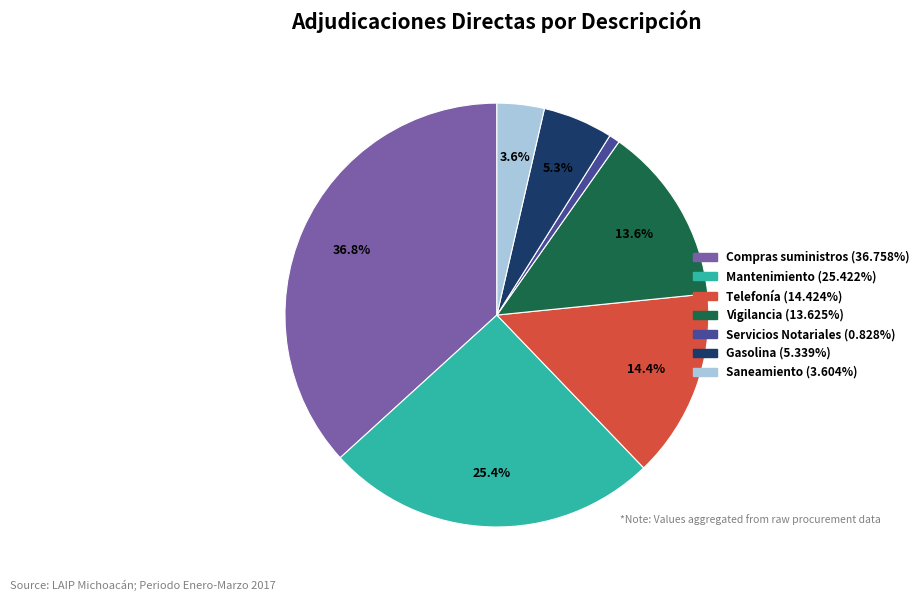

Combined, do Telefonía and Gasolina account for over 50%?

No